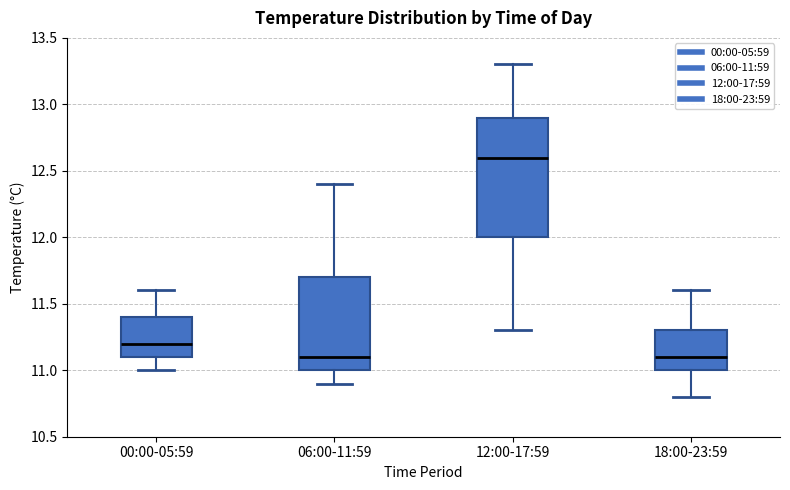

Which box has the highest median line?

12:00-17:59